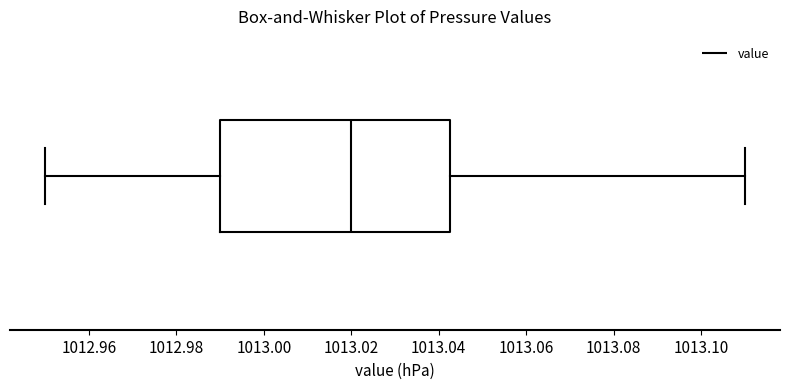

Read this box plot against the x-axis: the position of the median line, the range covered by the box, and the ends of both whiskers. The values are not printed on the chart, so give them approximately, as read against the axis.

median 1013.020, box 1012.990 to 1013.042, whiskers 1012.950 to 1013.110